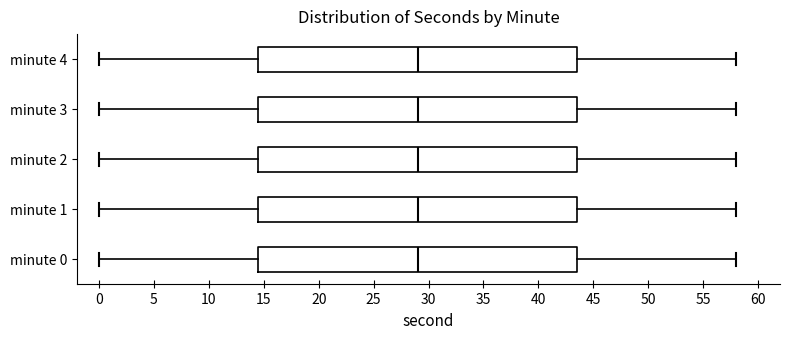

Reading bottom to top, transcribe this box plot: for each box, give where its median line is, the range the box spans, and where its two whiskers end, as read against the x-axis. The values are not printed on the chart, so give them approximately, as read against the axis.

minute 0: median 29.0, box 14.5 to 43.5, whiskers 0.0 to 58.0
minute 1: median 29.0, box 14.5 to 43.5, whiskers 0.0 to 58.0
minute 2: median 29.0, box 14.5 to 43.5, whiskers 0.0 to 58.0
minute 3: median 29.0, box 14.5 to 43.5, whiskers 0.0 to 58.0
minute 4: median 29.0, box 14.5 to 43.5, whiskers 0.0 to 58.0